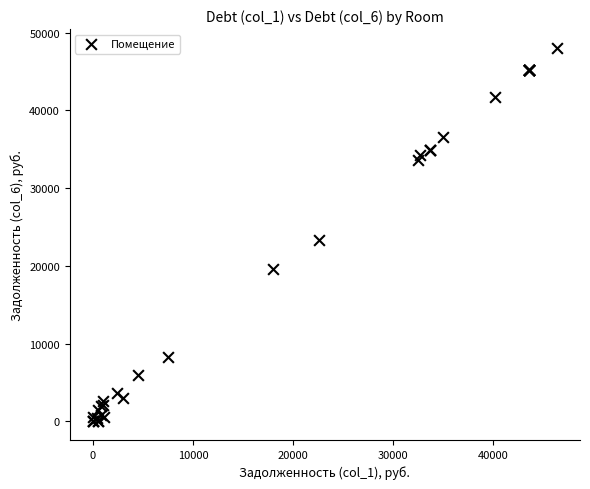

What Y value in the scatter plot is closest to 24018?

23370.2